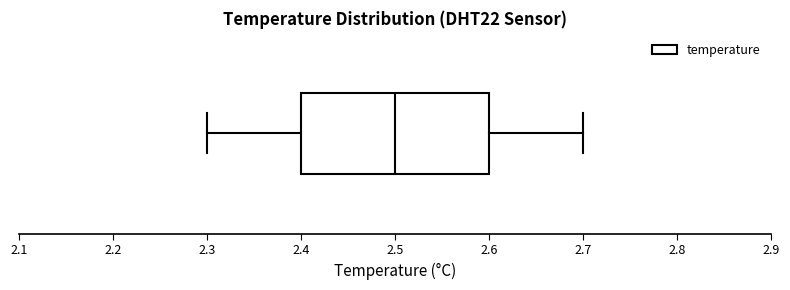

Transcribe this box plot: give where the median line is, the range the box spans, and where the two whiskers end, as read against the x-axis. The values are not printed on the chart, so give them approximately, as read against the axis.

median 2.5, box 2.4 to 2.6, whiskers 2.3 to 2.7